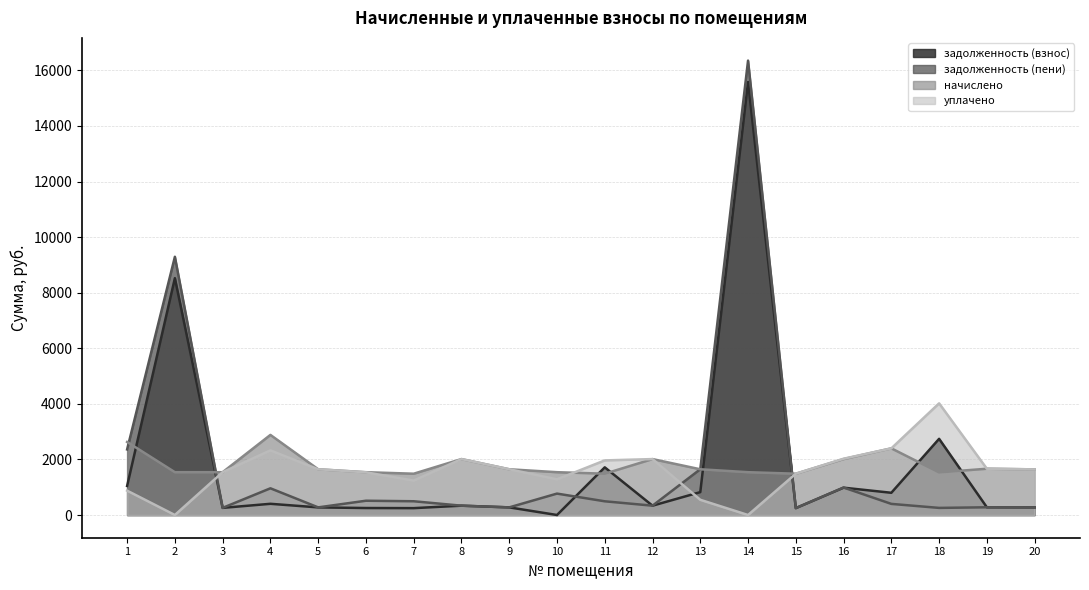

What is the difference between the second highest and second lowest values in the уплачено series?

2397.8